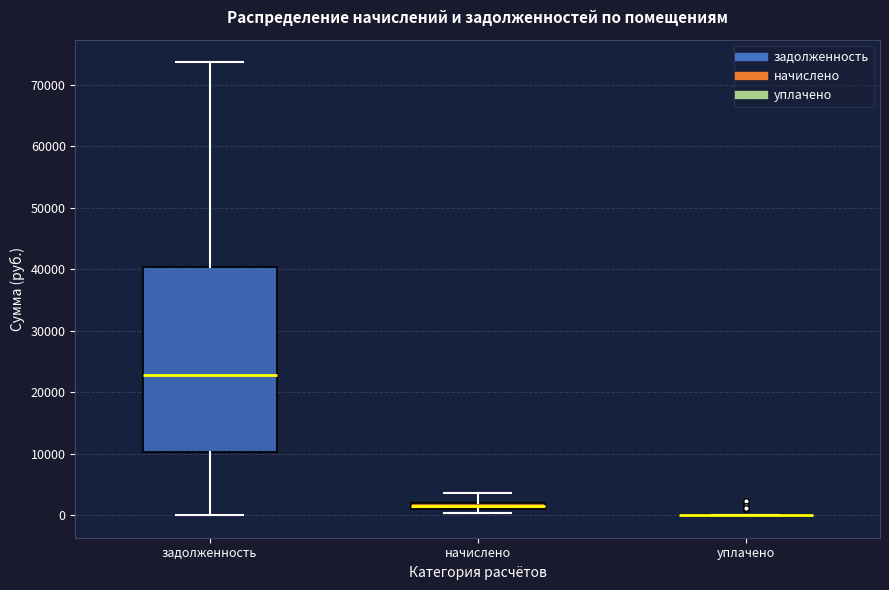

Which box is the tallest, from its lower edge to its upper edge?

задолженность